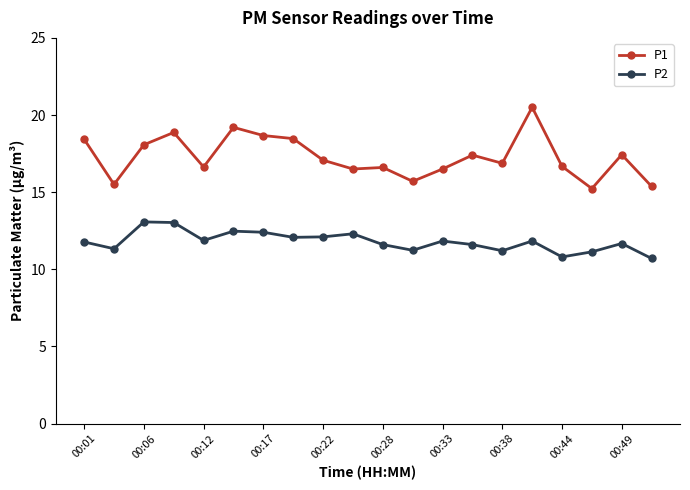

List the series in order of their overall mean, lowest first.

P2, P1